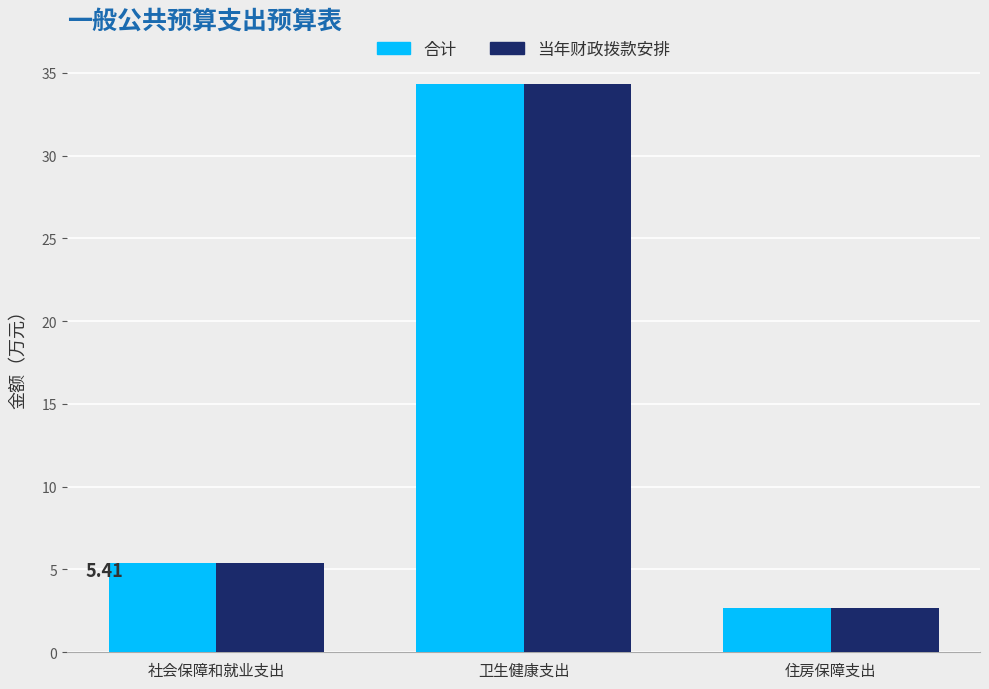

Rank the categories by 当年财政拨款安排 value from lowest to highest.

住房保障支出, 社会保障和就业支出, 卫生健康支出